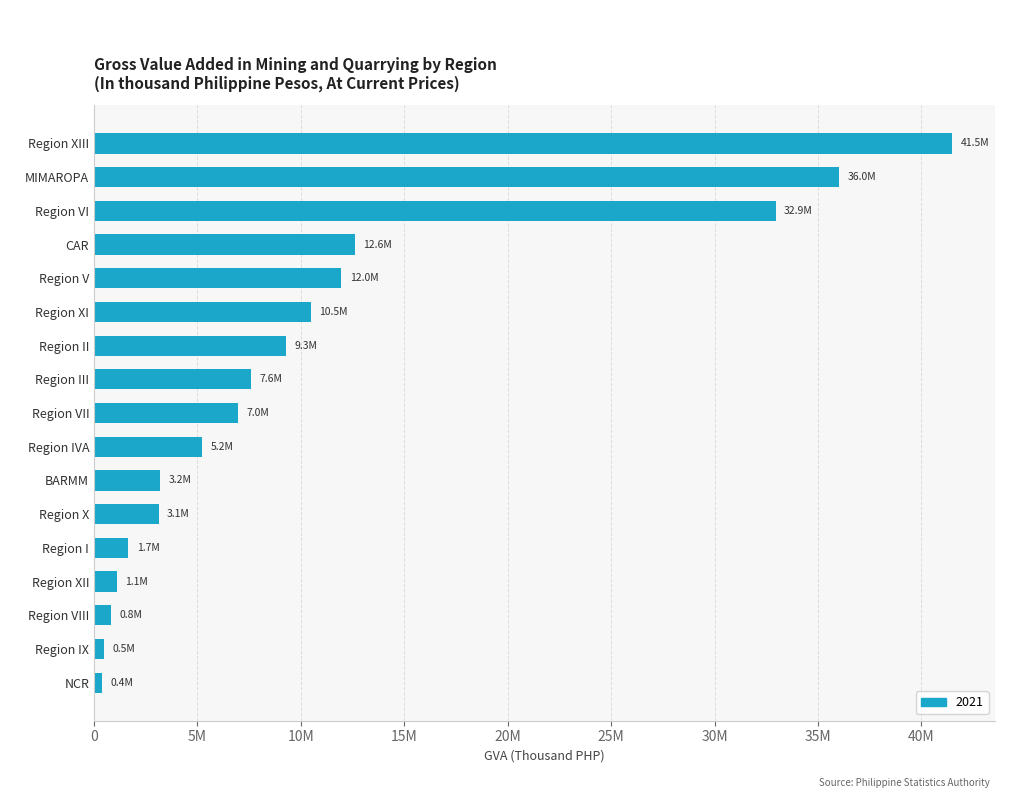

Does the chart contain stacked bars?

No